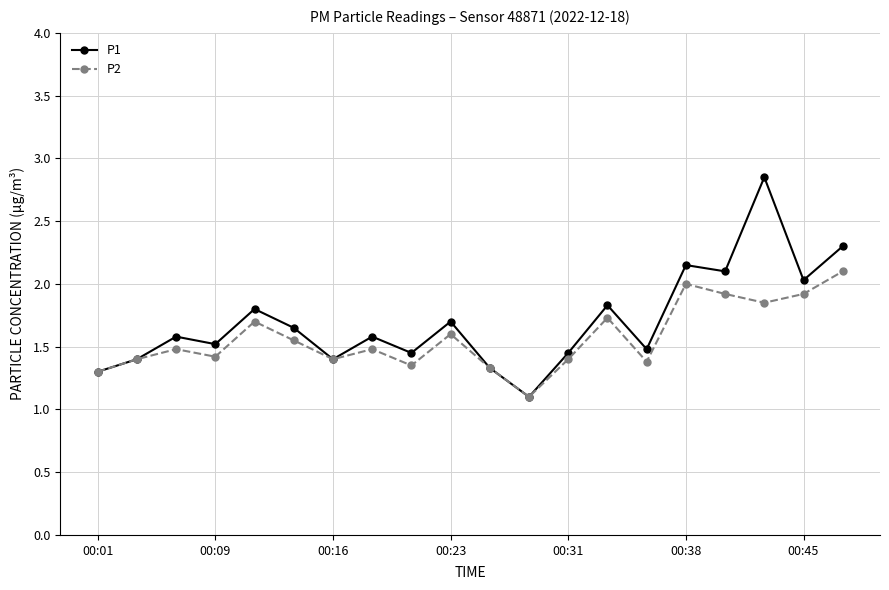

What is the lowest value of the P2 series?

1.1